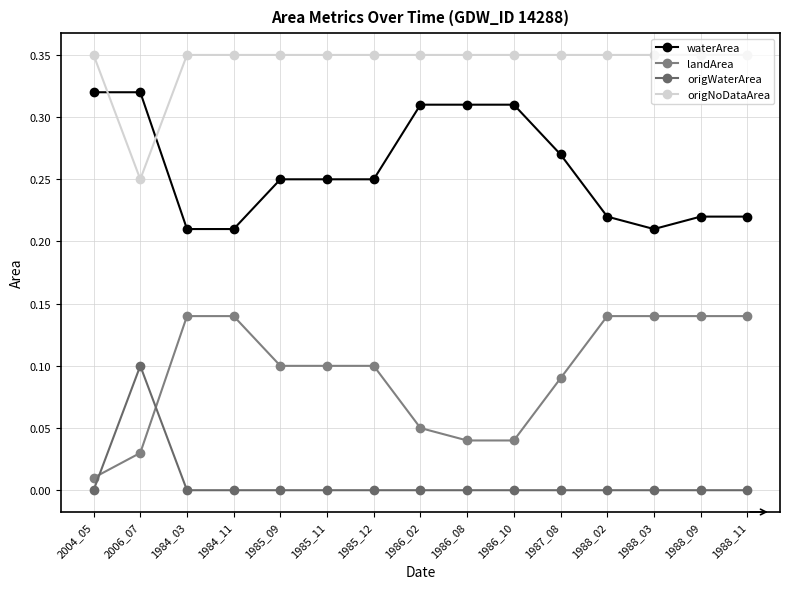

True or false: origWaterArea and waterArea intersect in this chart.

False